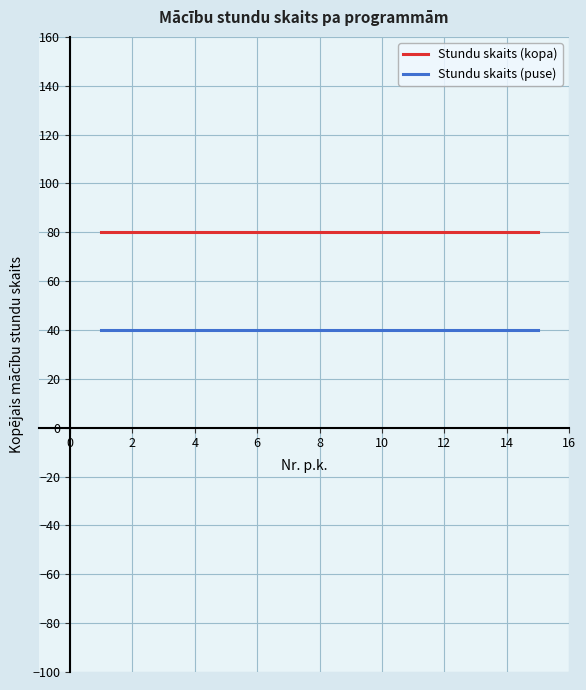

True or false: Stundu skaits (puse) and Stundu skaits (kopa) cross at least once.

False